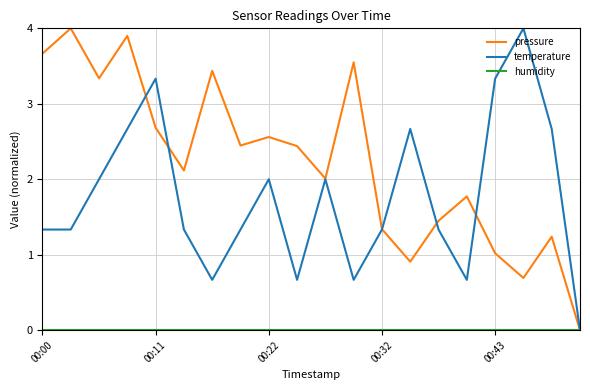

What is the greatest value displayed?

4.0